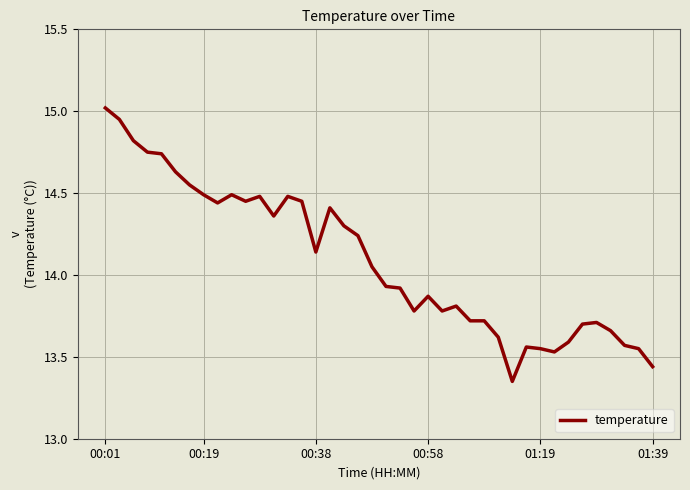

What is the difference between the maximum and minimum values?

1.7